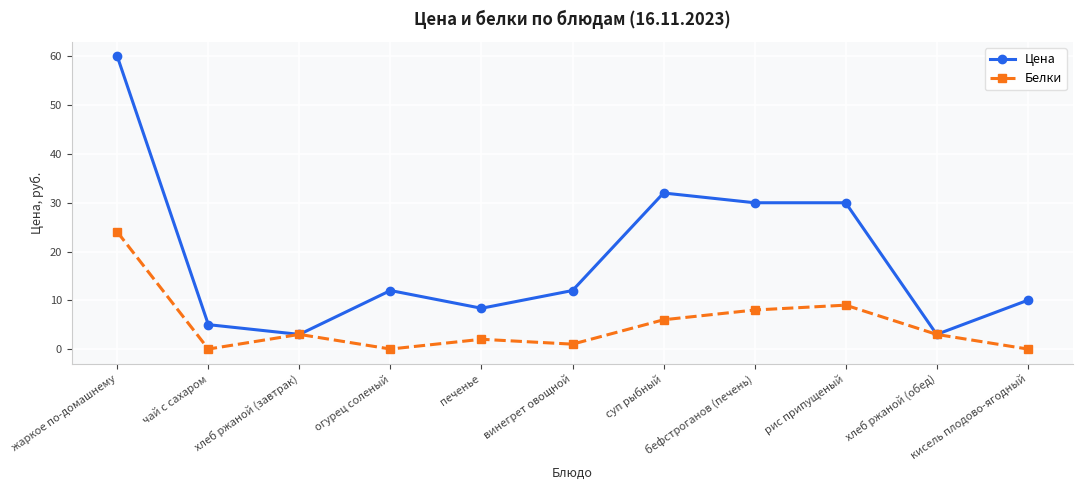

Rank the series by their maximum value, from highest to lowest.

Цена, Белки